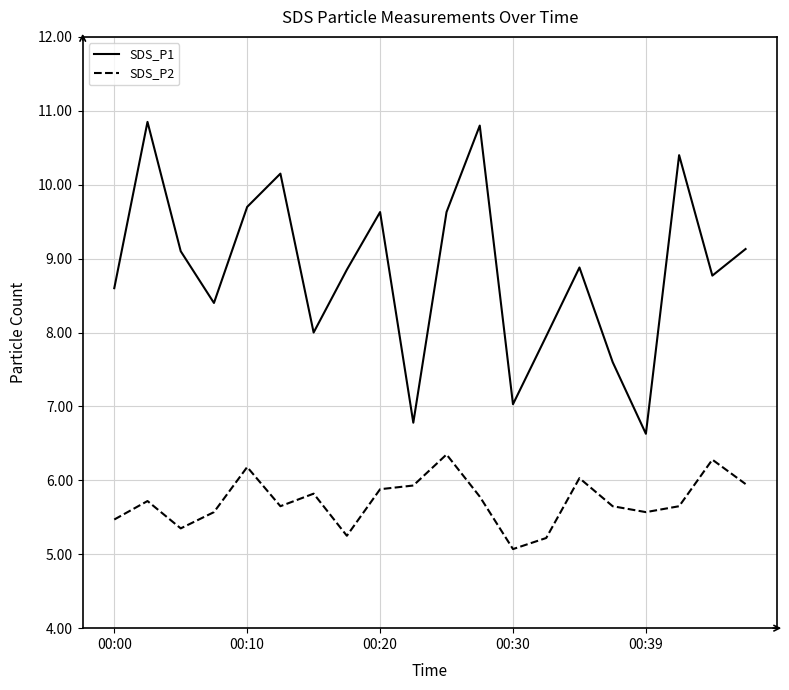

Count the number of categories in the chart.

20